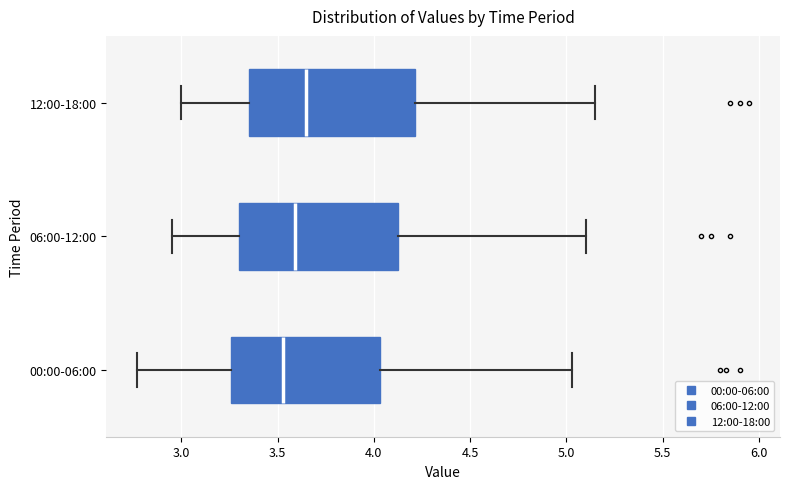

Which box's median line is the furthest to the left?

00:00-06:00